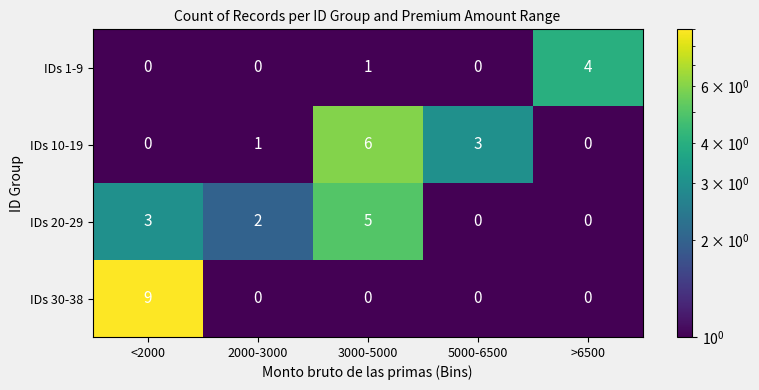

What is the total value across all series at 2000-3000?

3